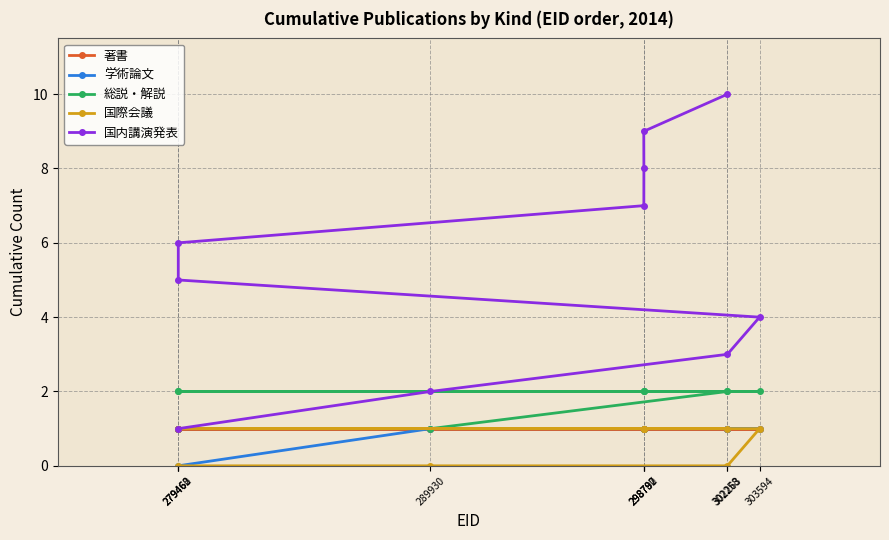

What position from the left is 298790?

7